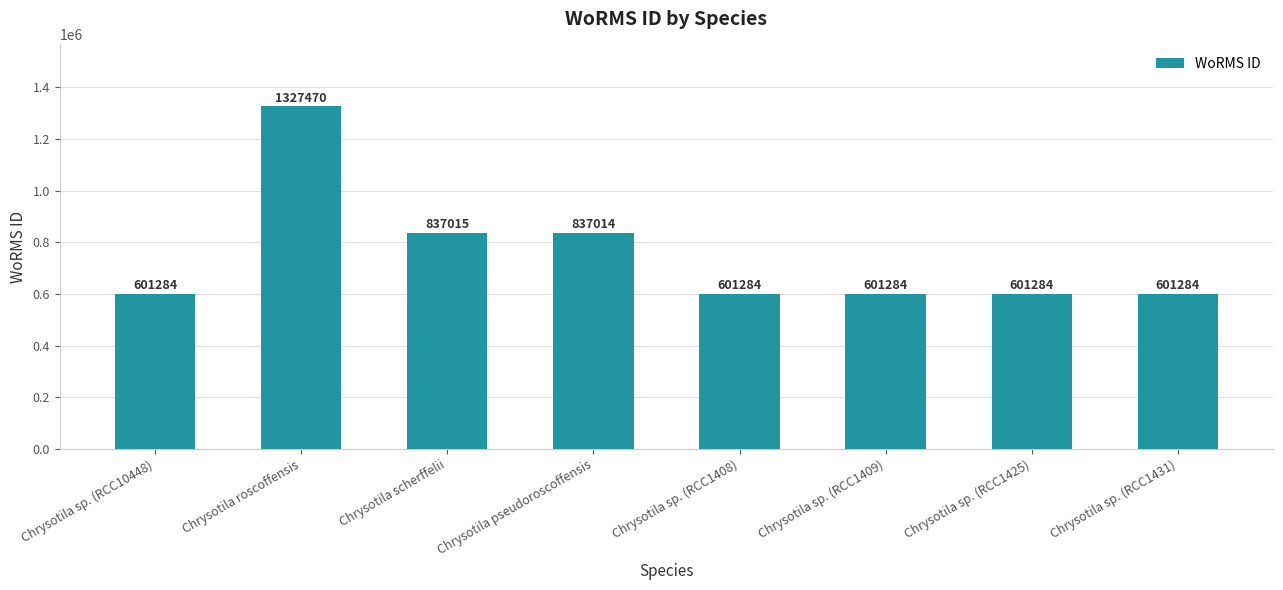

What position from the left is Chrysotila roscoffensis?

2